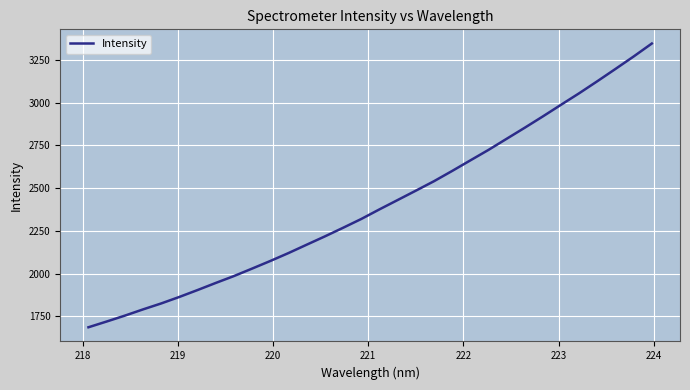

What is the minimum value shown in the chart?

1685.8